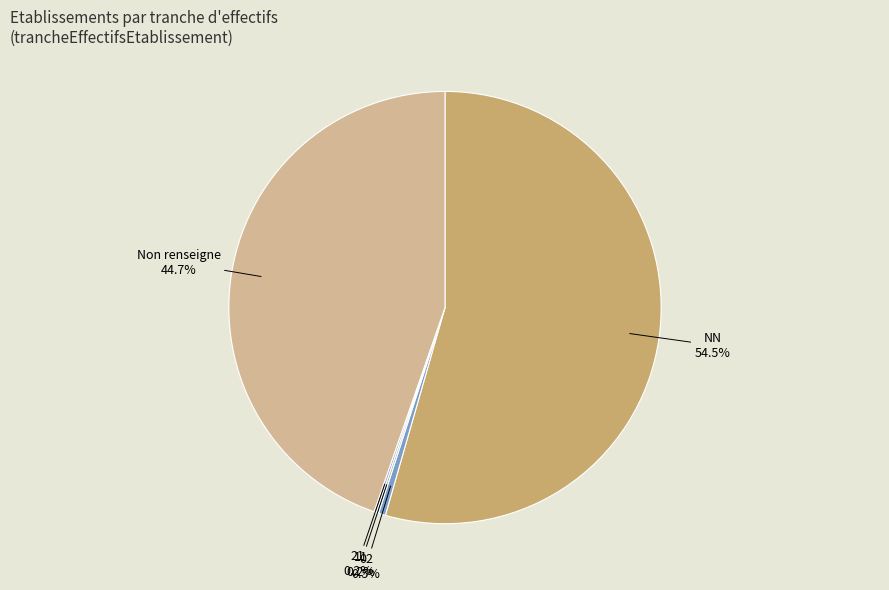

Which slice is the largest?

NN